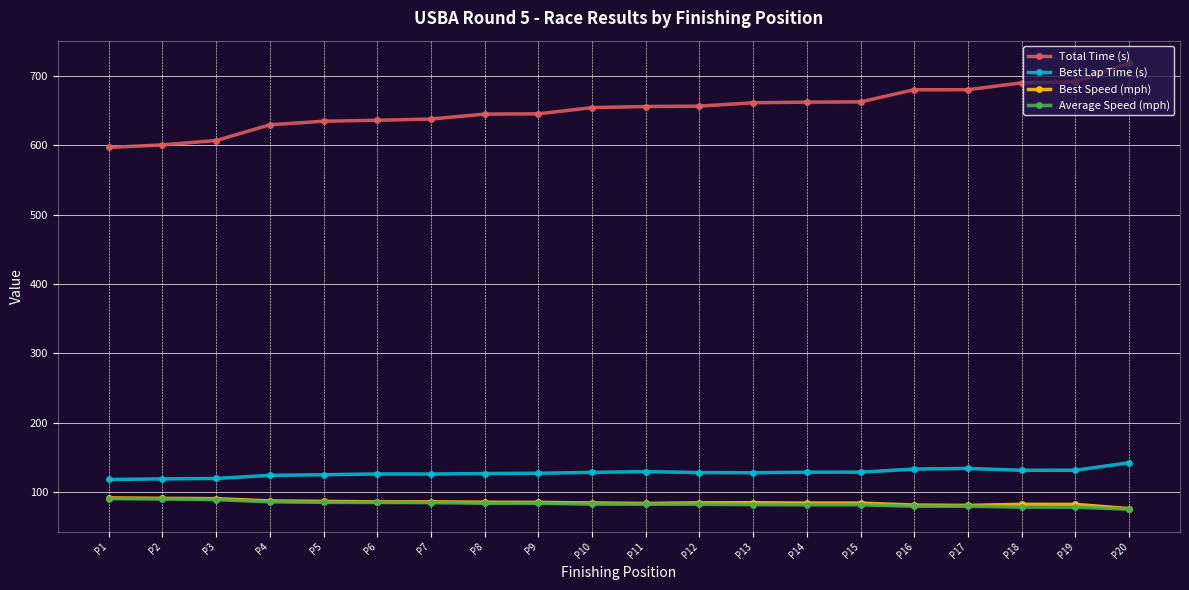

Does the chart display data point markers on the line(s)?

Yes